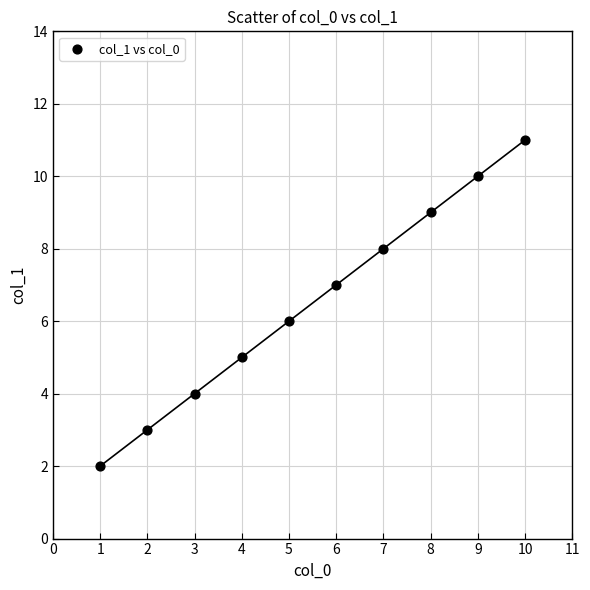

What is the range of X values (max minus min)?

9